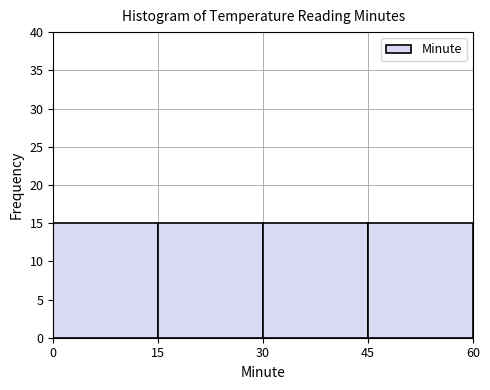

Reading left to right, list every bar in this chart as the range it spans on the x-axis followed by its height. The values are not printed on the chart, so give them approximately, as read against the axis.

0 to 15: 15
15 to 30: 15
30 to 45: 15
45 to 60: 15